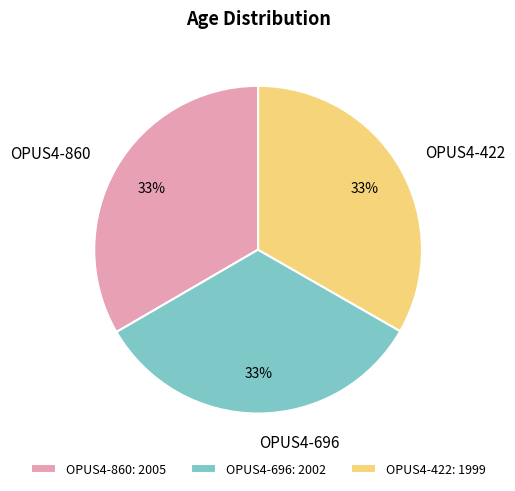

How many segments does this pie chart have?

3